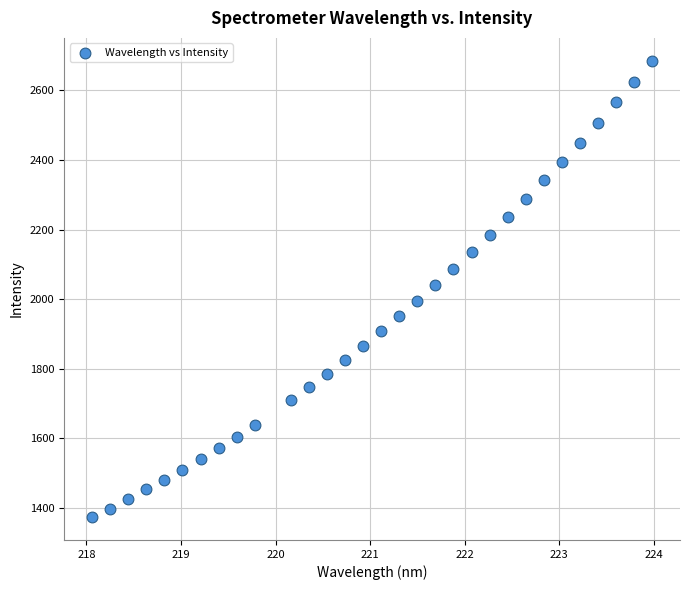

What is the range of X values (max minus min)?

5.9